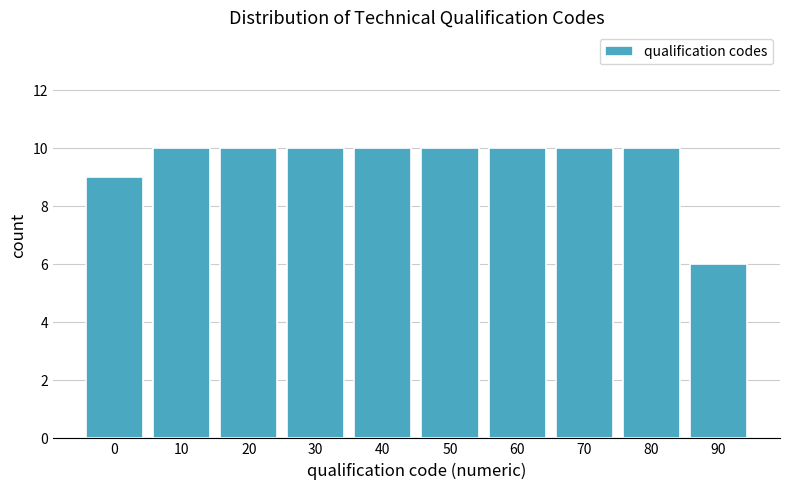

Reading left to right, what are all the values shown in this chart?

9	10	10	10	10	10	10	10	10	6